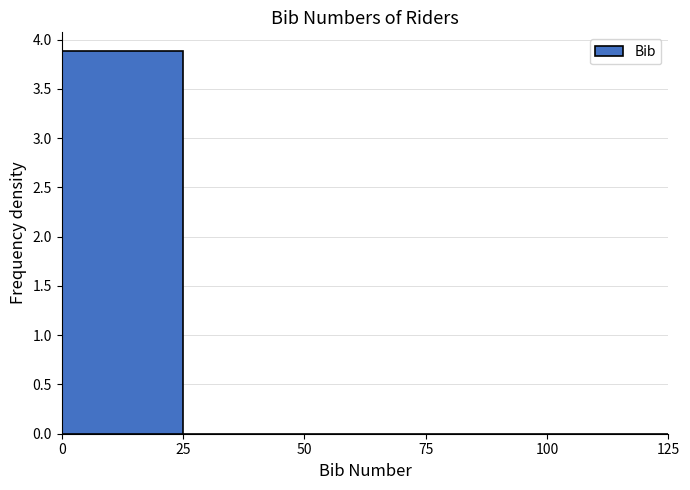

What is the height of the bar covering 0 to 25 on the x-axis? The values are not printed on the chart, so give them approximately, as read against the axis.

3.9